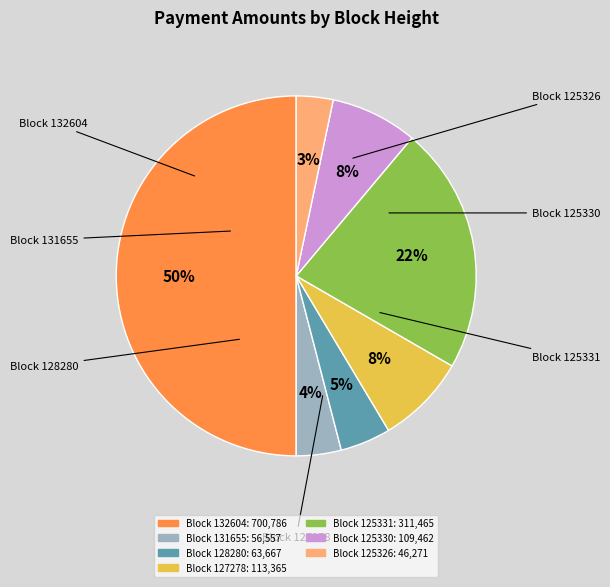

To the nearest percent, what is the difference between the largest and smallest slice percentages?

47%